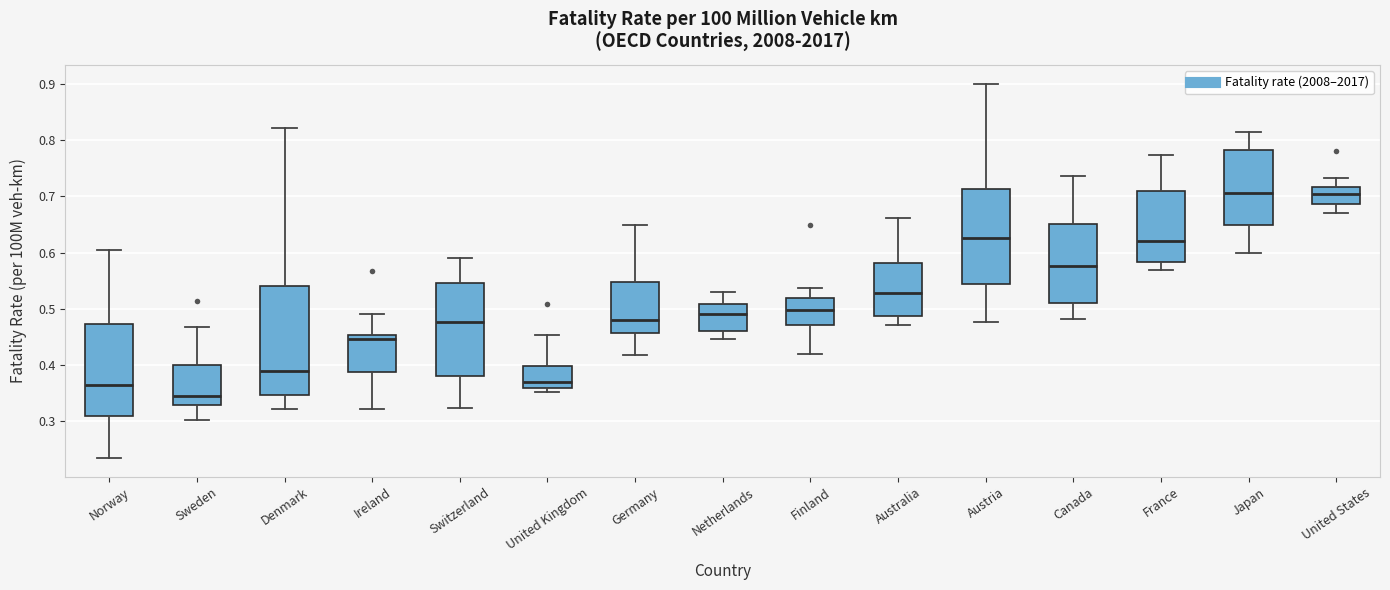

Which box is the tallest, from its lower edge to its upper edge?

Denmark